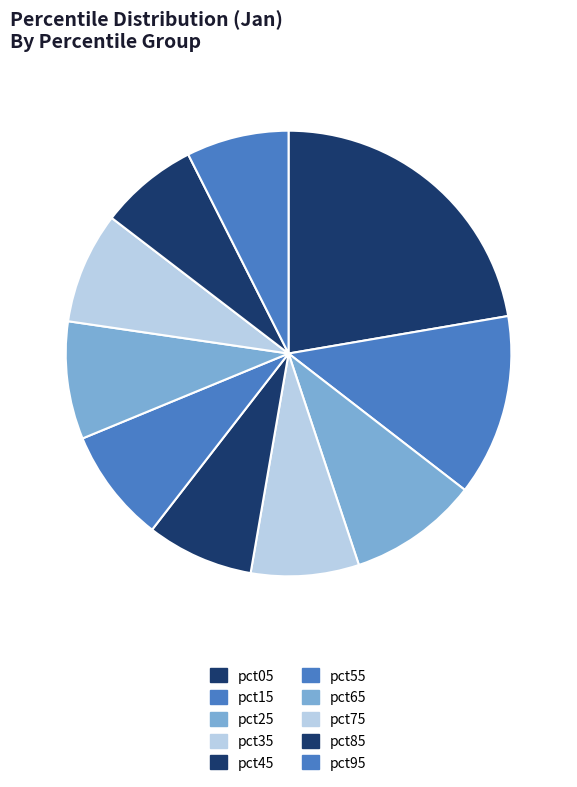

To the nearest percent, what is the difference between the largest and smallest slice percentages?

15%